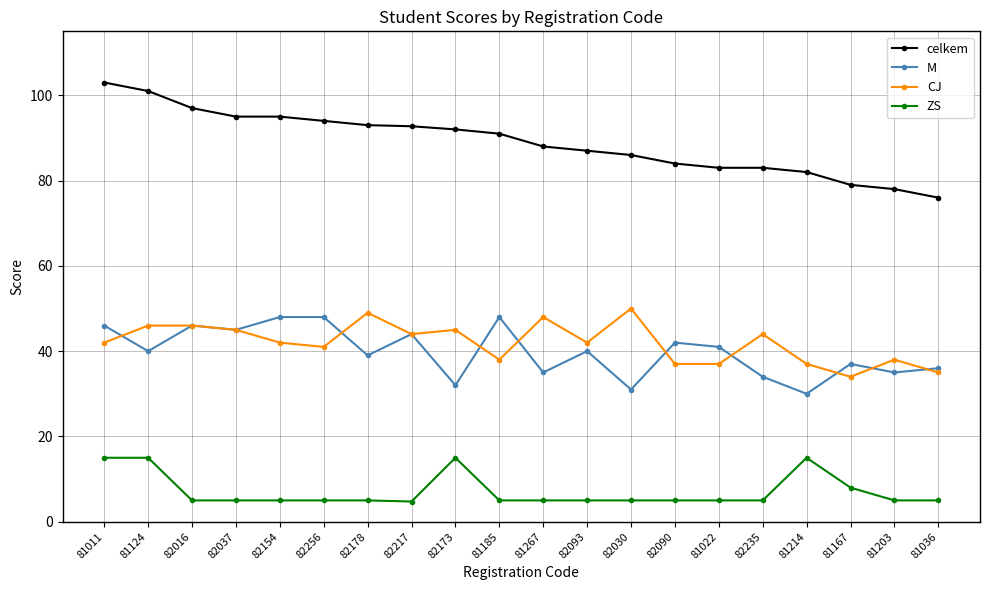

Which series has the widest spread of values?

celkem